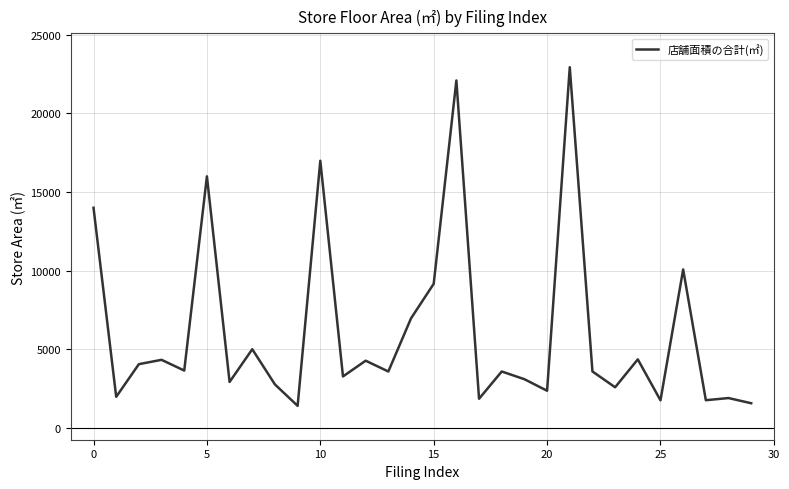

What is the maximum value shown in the chart?

22923